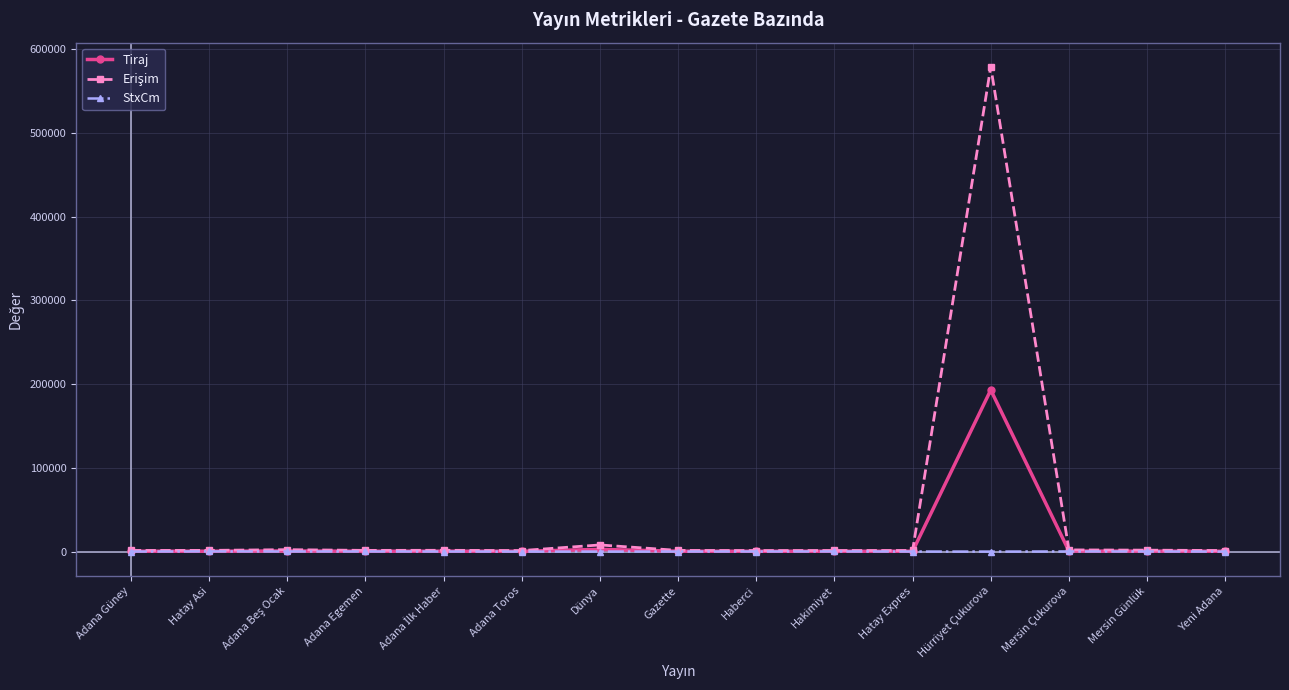

What is the label of the 1st point from the right?

Yeni Adana